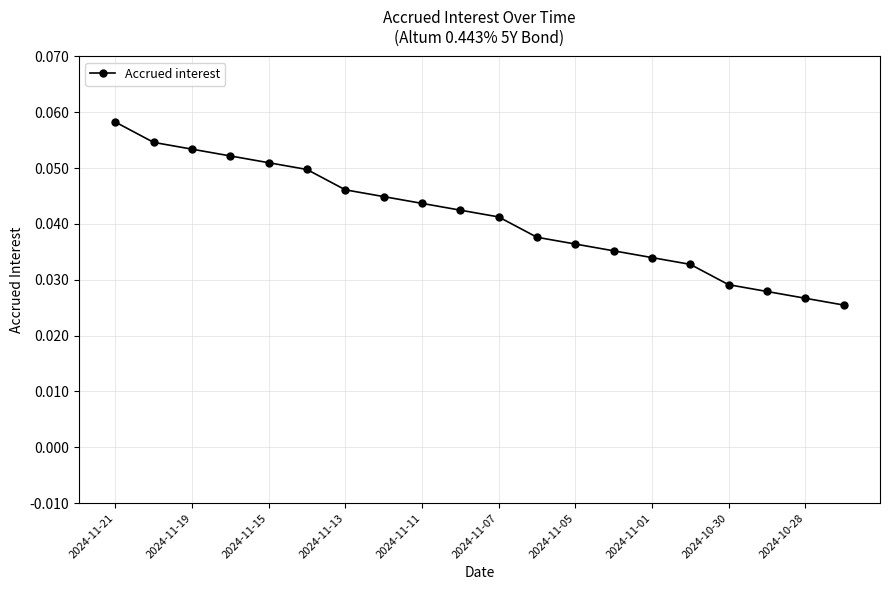

How many values are between 0 and 1?

20